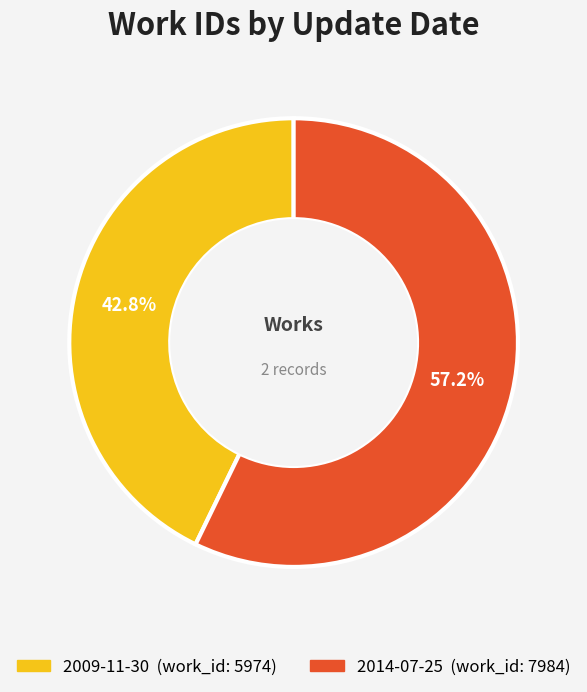

Is 2009-11-30 the majority of the pie?

No